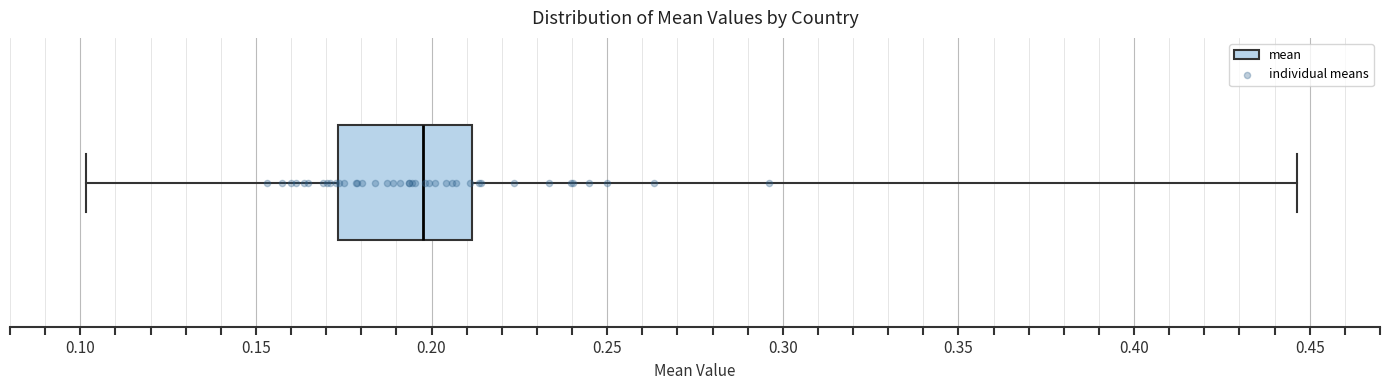

Transcribe this box plot: give where the median line is, the range the box spans, and where the two whiskers end, as read against the x-axis. The values are not printed on the chart, so give them approximately, as read against the axis.

median 0.200, box 0.175 to 0.210, whiskers 0.100 to 0.445